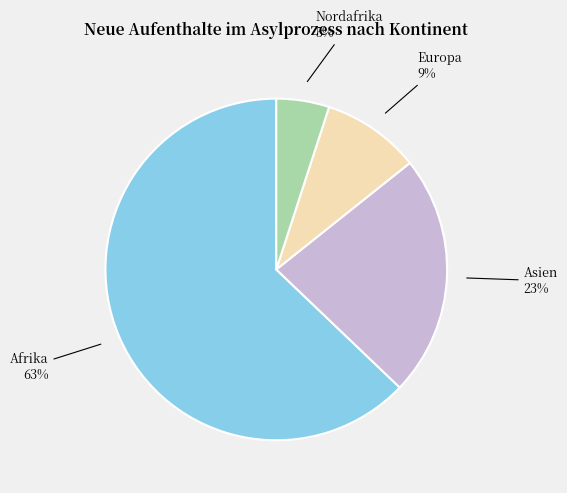

Combined, do Afrika and Asien account for over 50%?

Yes